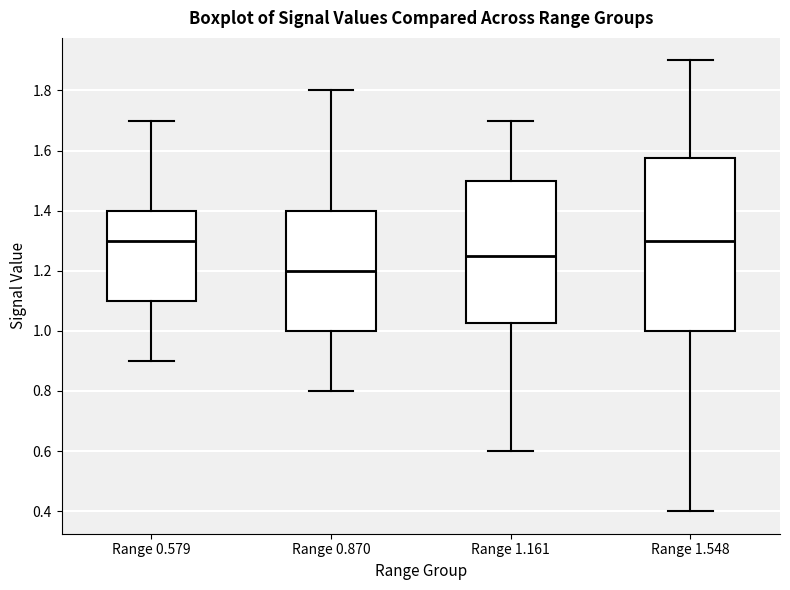

Which box is the tallest, from its lower edge to its upper edge?

Range 1.548